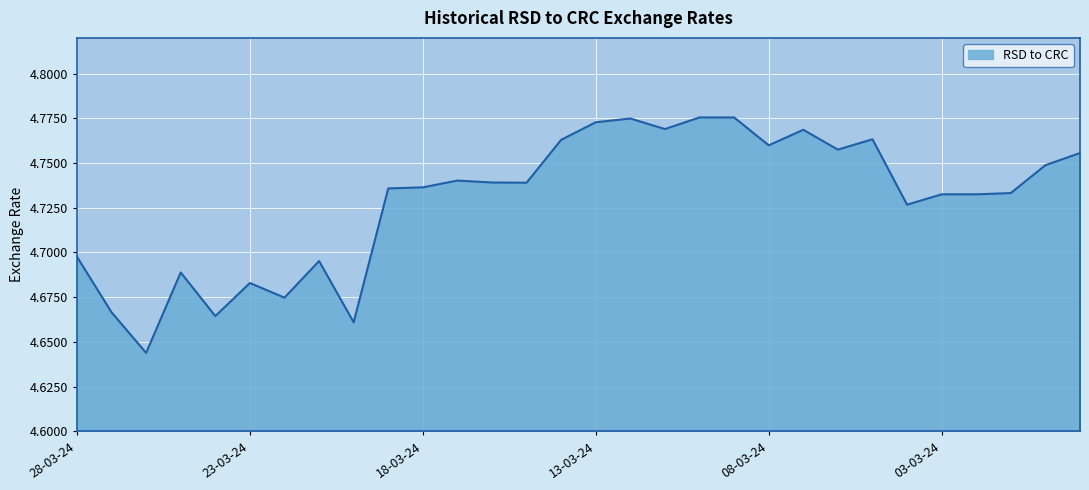

How many lines are shown in the chart?

1